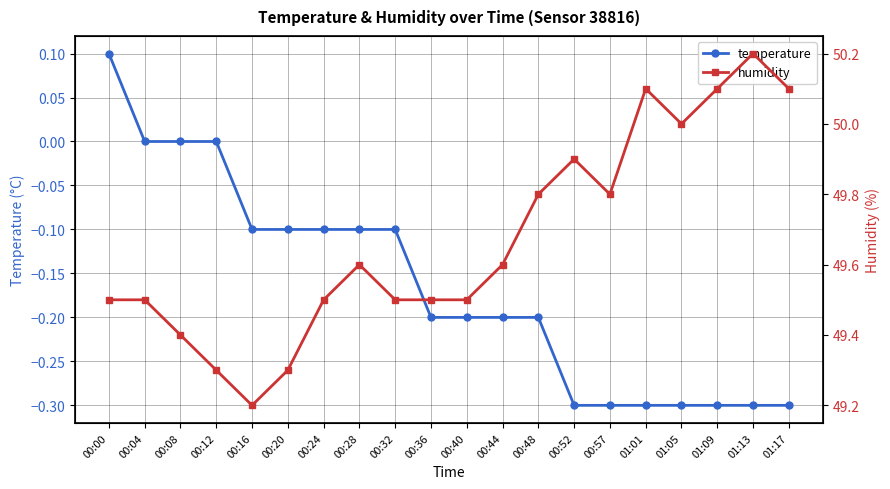

Is it true that temperature equals -0.2 at 00:40?

True